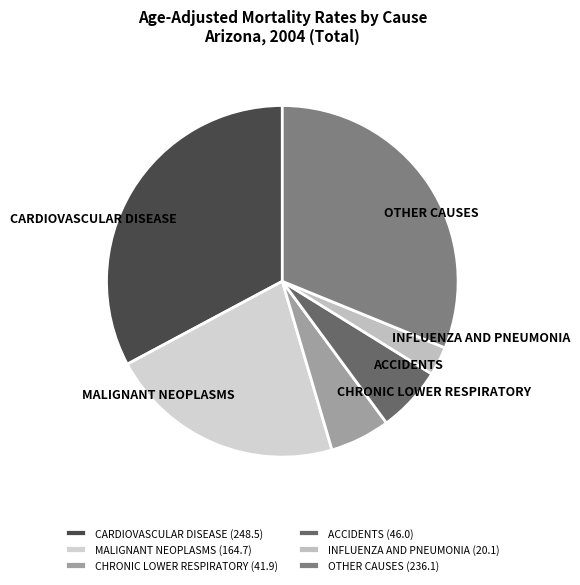

Does CARDIOVASCULAR DISEASE account for over 50% of the chart?

No